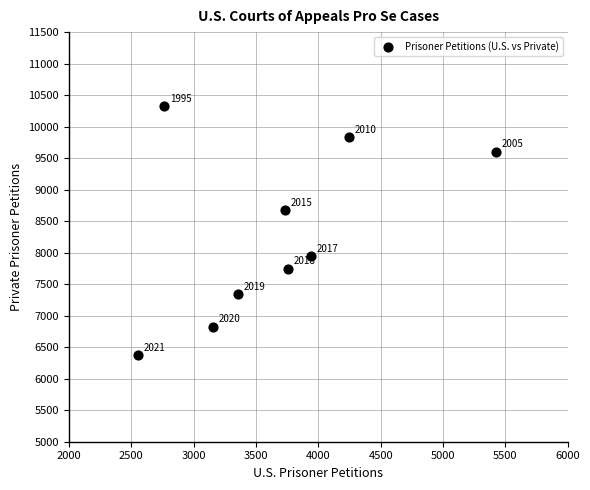

What Y value in the scatter plot is closest to 8349?

8674